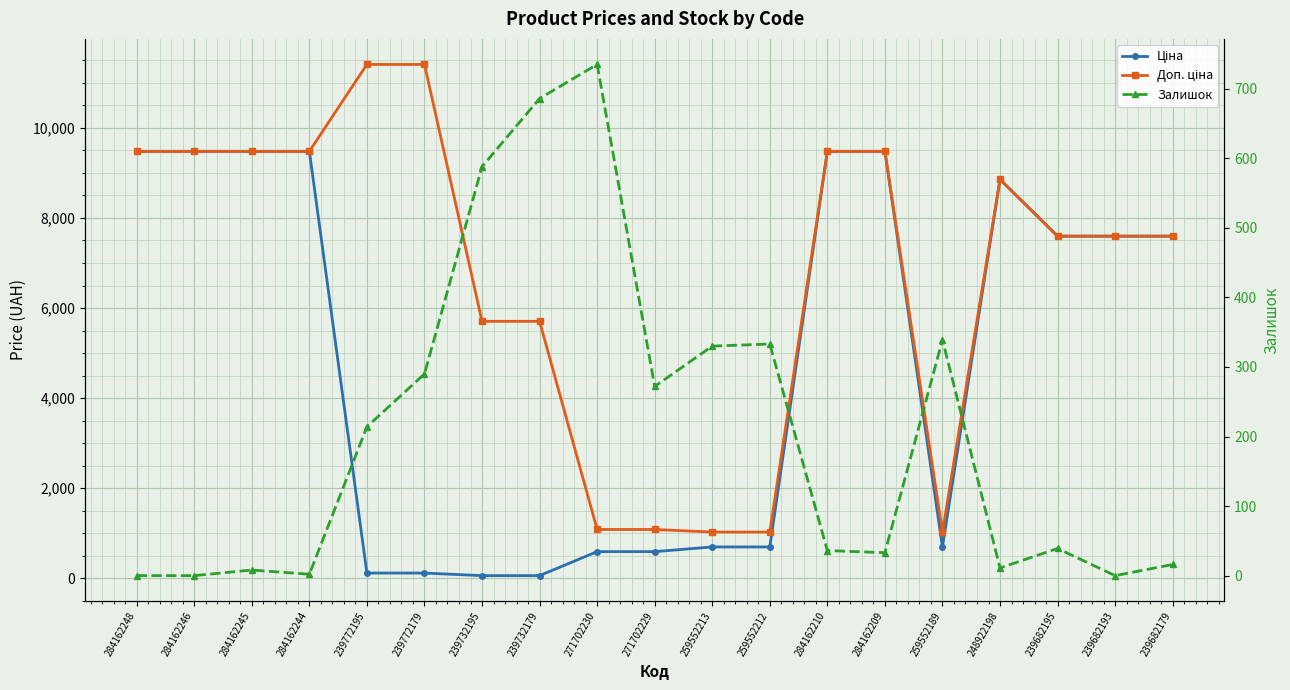

Is it true that Ціна equals 316.5 at 259552213?

False